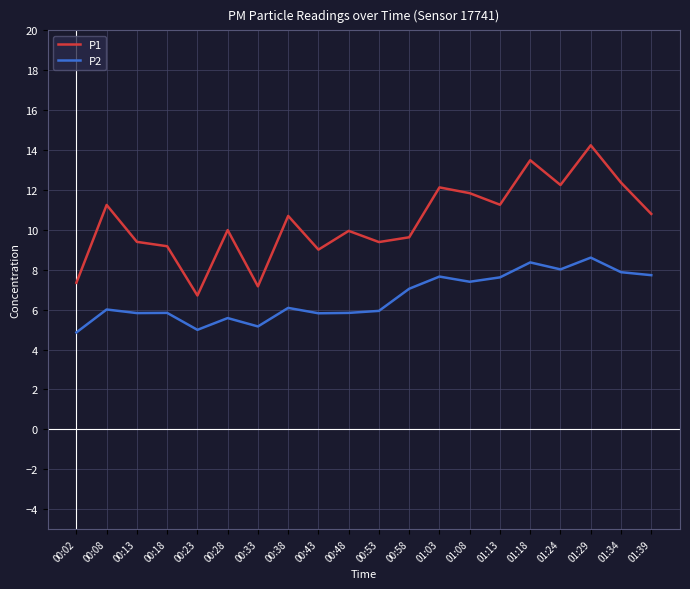

Which series has the largest total across all categories?

P1